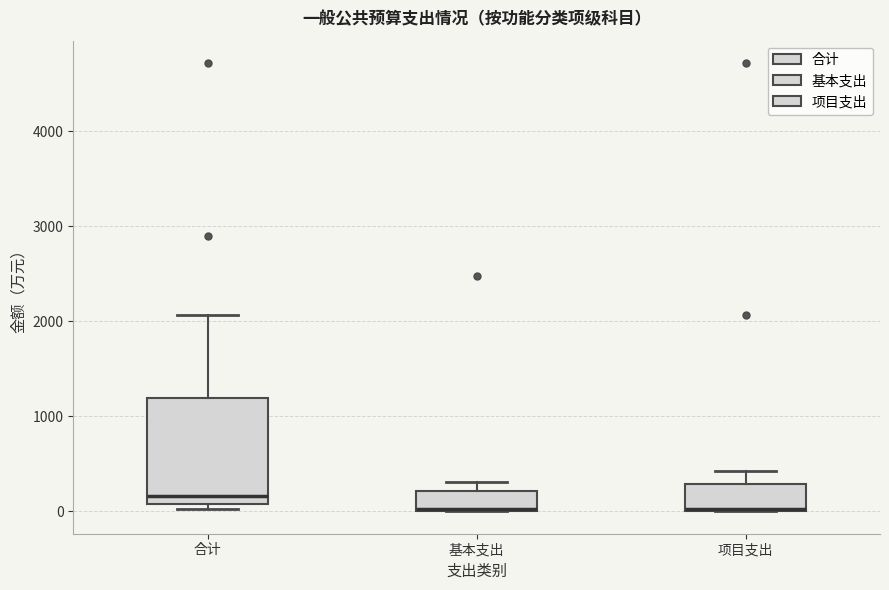

Which box is the tallest, from its lower edge to its upper edge?

合计